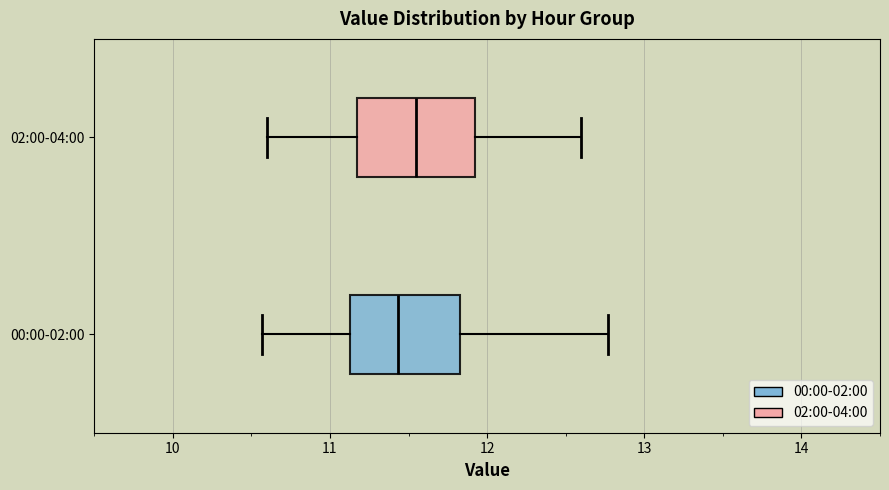

Reading bottom to top, transcribe this box plot: for each box, give where its median line is, the range the box spans, and where its two whiskers end, as read against the x-axis. The values are not printed on the chart, so give them approximately, as read against the axis.

00:00-02:00: median 11.4, box 11.1 to 11.8, whiskers 10.6 to 12.8
02:00-04:00: median 11.6, box 11.2 to 11.9, whiskers 10.6 to 12.6